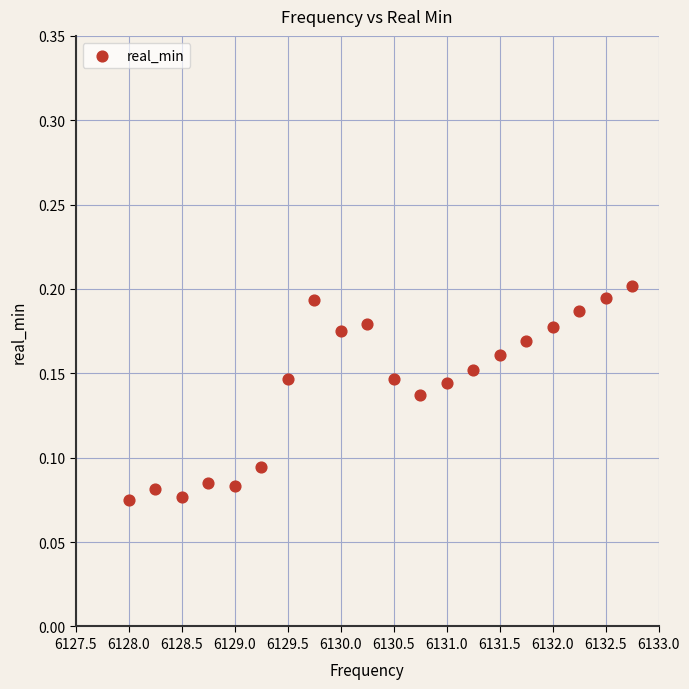

What is the range of X values (max minus min)?

4.8